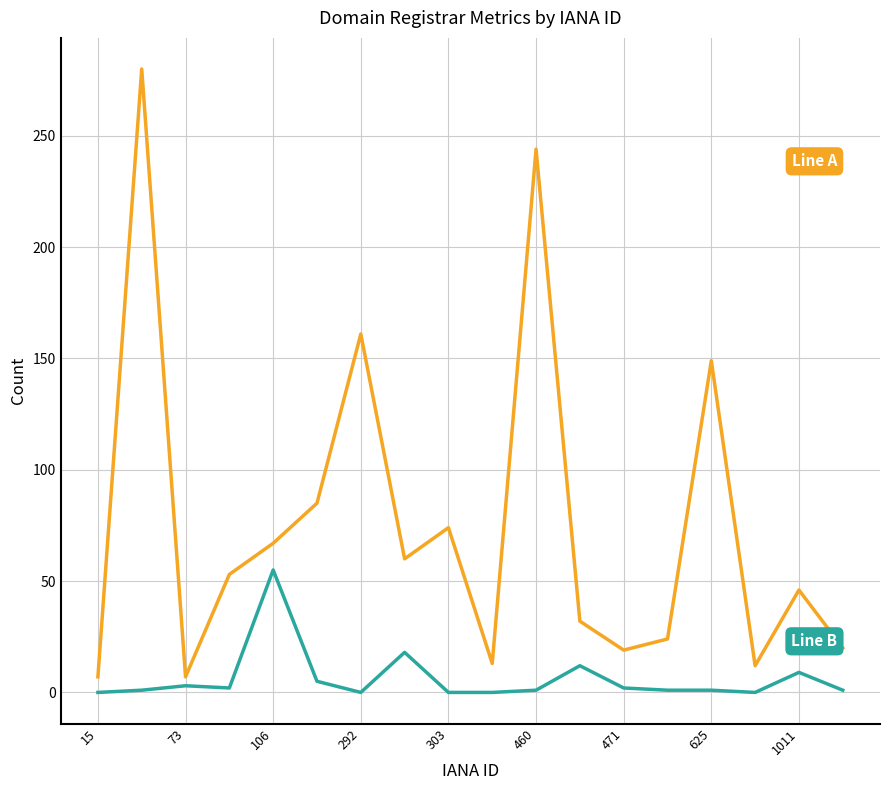

What is the maximum value shown in the chart?

280